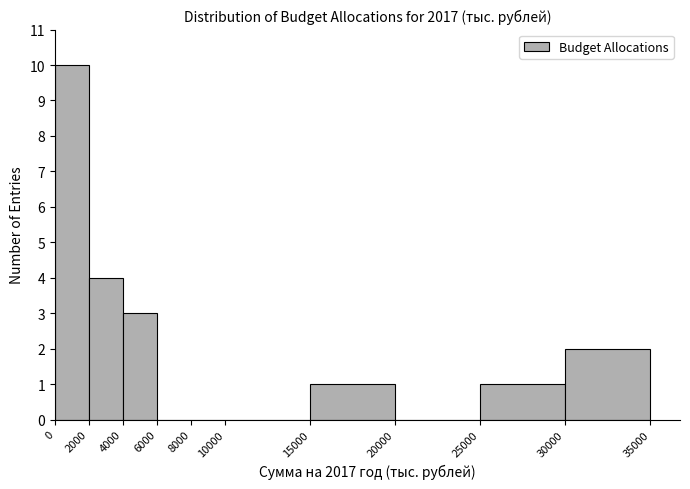

Over which range of the x-axis is the bar tallest?

0 to 2000